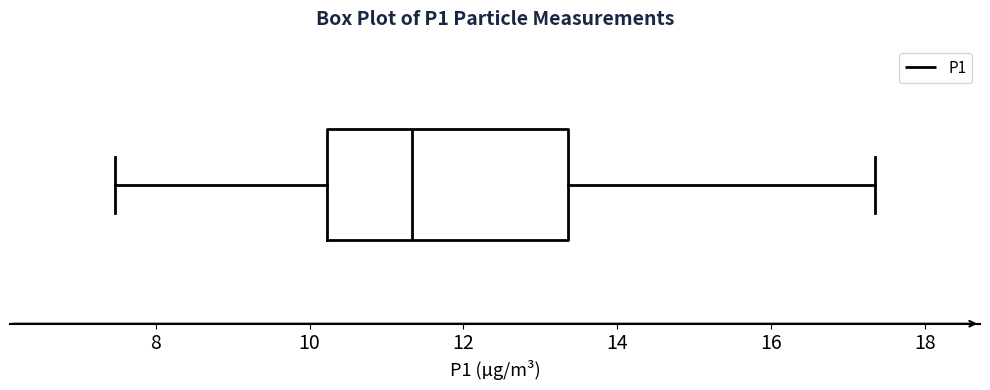

Transcribe this box plot: give where the median line is, the range the box spans, and where the two whiskers end, as read against the x-axis. The values are not printed on the chart, so give them approximately, as read against the axis.

median 11.4, box 10.2 to 13.4, whiskers 7.4 to 17.4